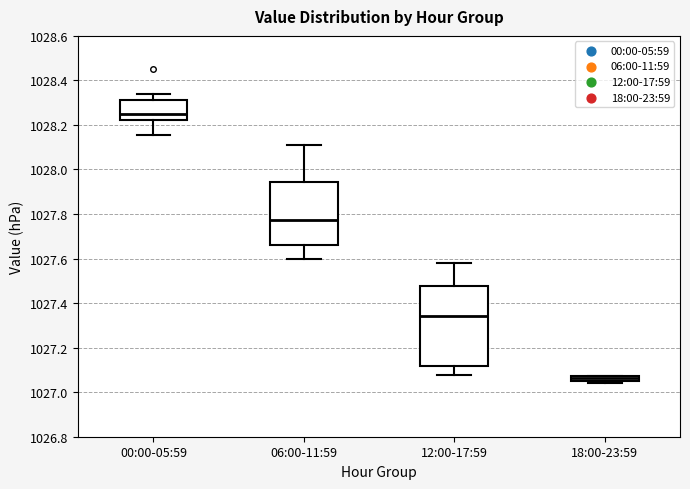

Where is the upper edge of the box for 12:00-17:59 on the y-axis? The values are not printed on the chart, so give them approximately, as read against the axis.

1027.48